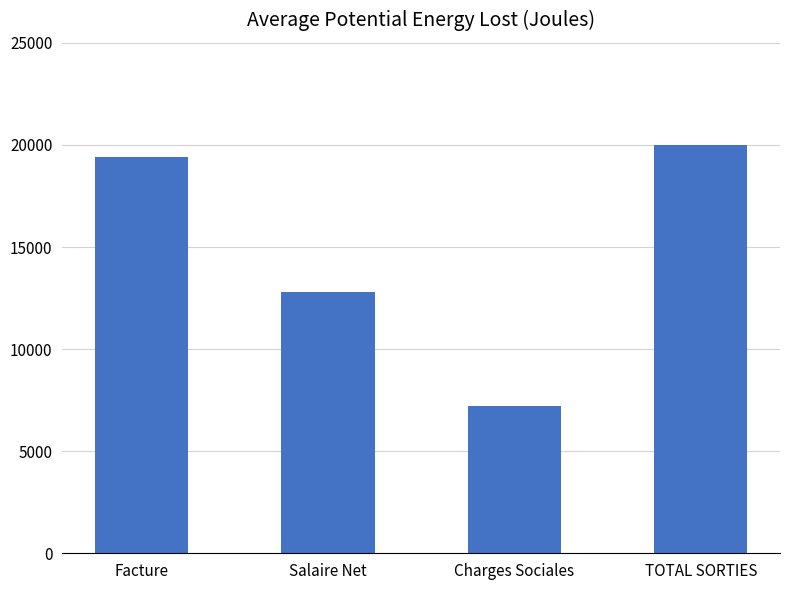

What is the minimum value shown in the chart?

7204.0